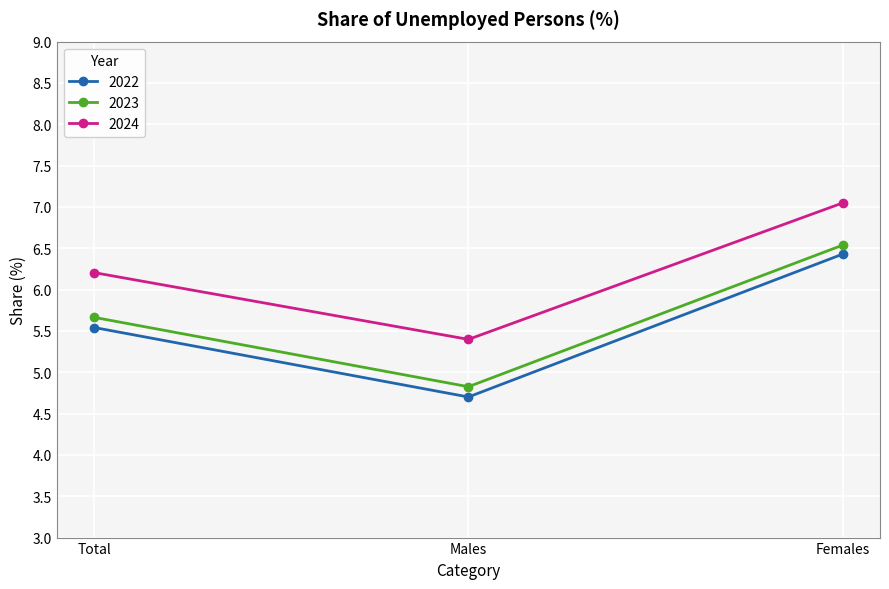

Where does the 2022 series first go above 5?

Total